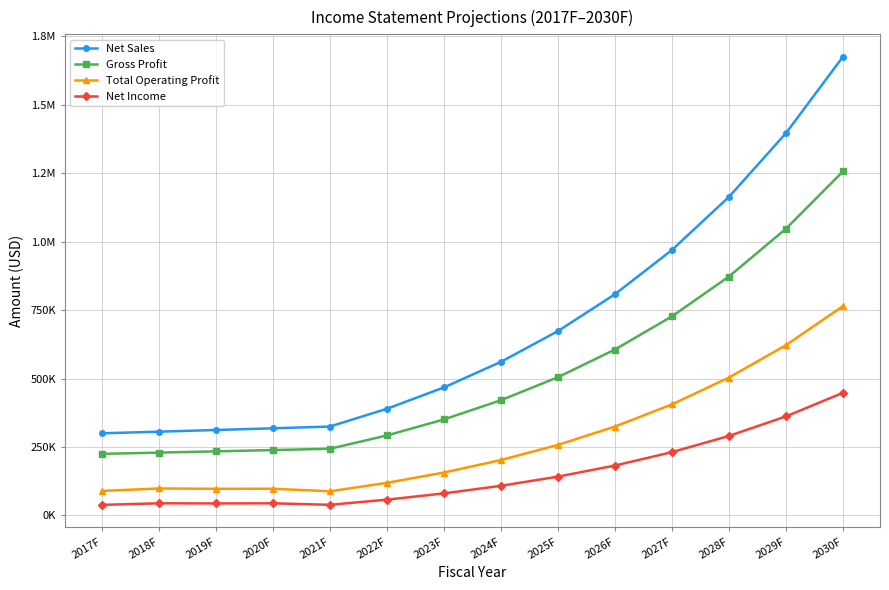

Is this an area chart (filled region under the line)?

No